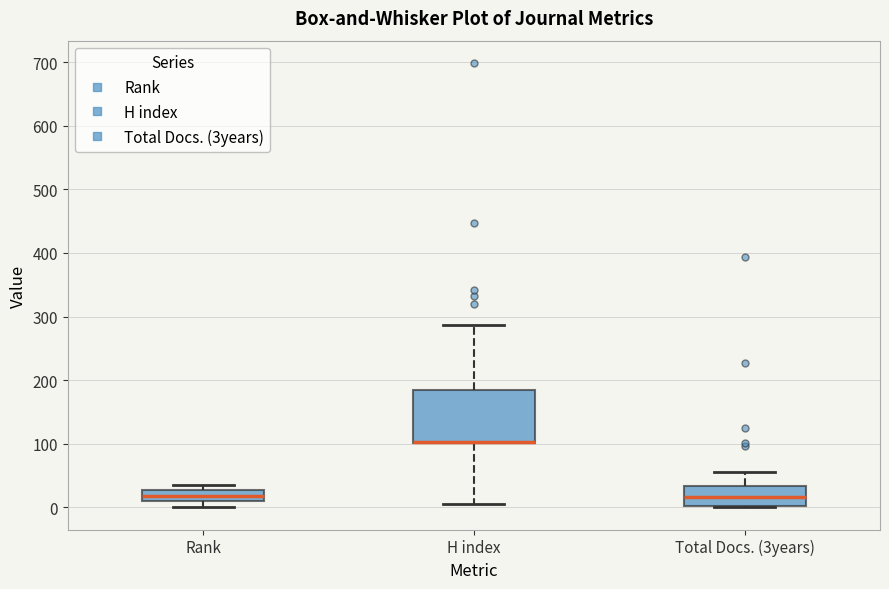

Which box is the tallest, from its lower edge to its upper edge?

H index